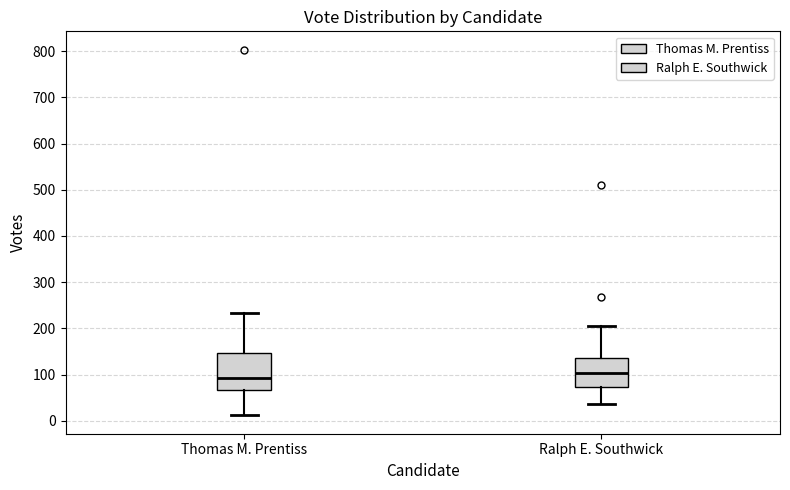

Reading left to right, read every box against the y-axis: the position of its median line, the range the box covers, and the ends of its whiskers. The values are not printed on the chart, so give them approximately, as read against the axis.

Thomas M. Prentiss: median 90, box 70 to 150, whiskers 10 to 230
Ralph E. Southwick: median 100, box 70 to 140, whiskers 40 to 210